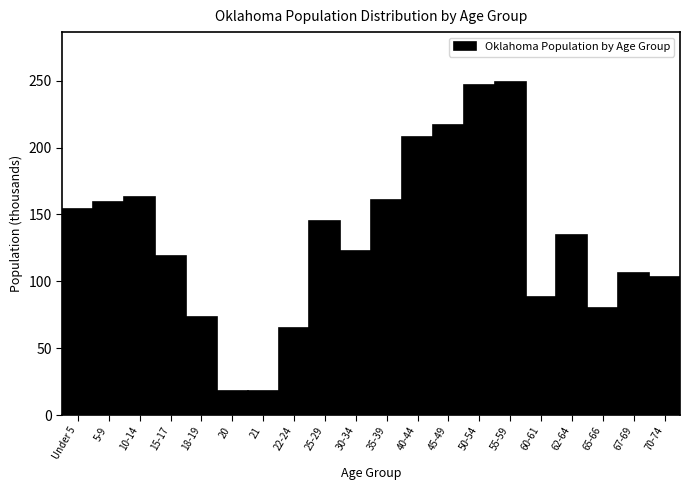

Reading left to right, transcribe all the data shown in this chart.

Under 5=154	5-9=159	10-14=163	15-17=119	18-19=73	20=18	21=18	22-24=65	25-29=145	30-34=123	35-39=161	40-44=208	45-49=217	50-54=247	55-59=249	60-61=88	62-64=135	65-66=80	67-69=106	70-74=103